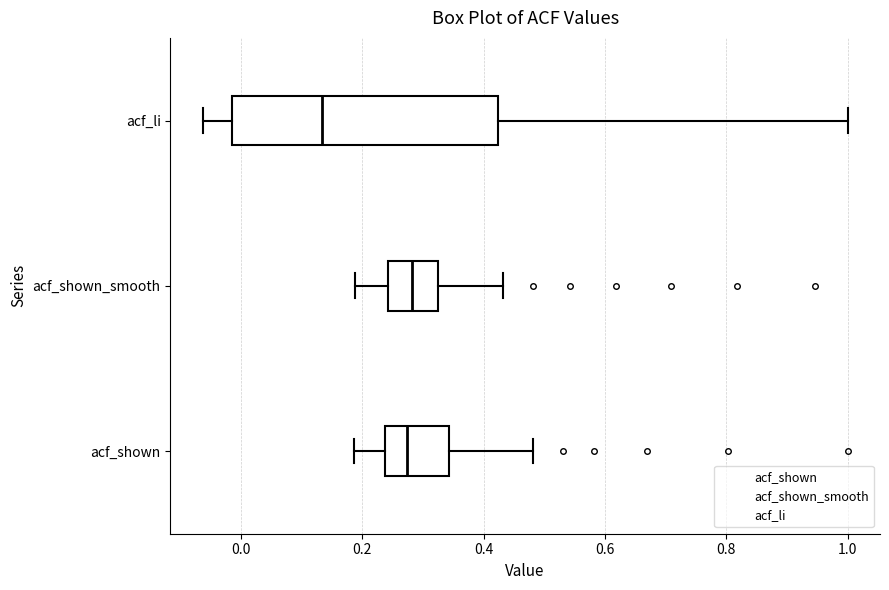

Reading bottom to top, transcribe this box plot: for each box, give where its median line is, the range the box spans, and where its two whiskers end, as read against the x-axis. The values are not printed on the chart, so give them approximately, as read against the axis.

acf_shown: median 0.28, box 0.24 to 0.34, whiskers 0.18 to 0.48
acf_shown_smooth: median 0.28, box 0.24 to 0.32, whiskers 0.18 to 0.44
acf_li: median 0.14, box -0.02 to 0.42, whiskers -0.06 to 1.00